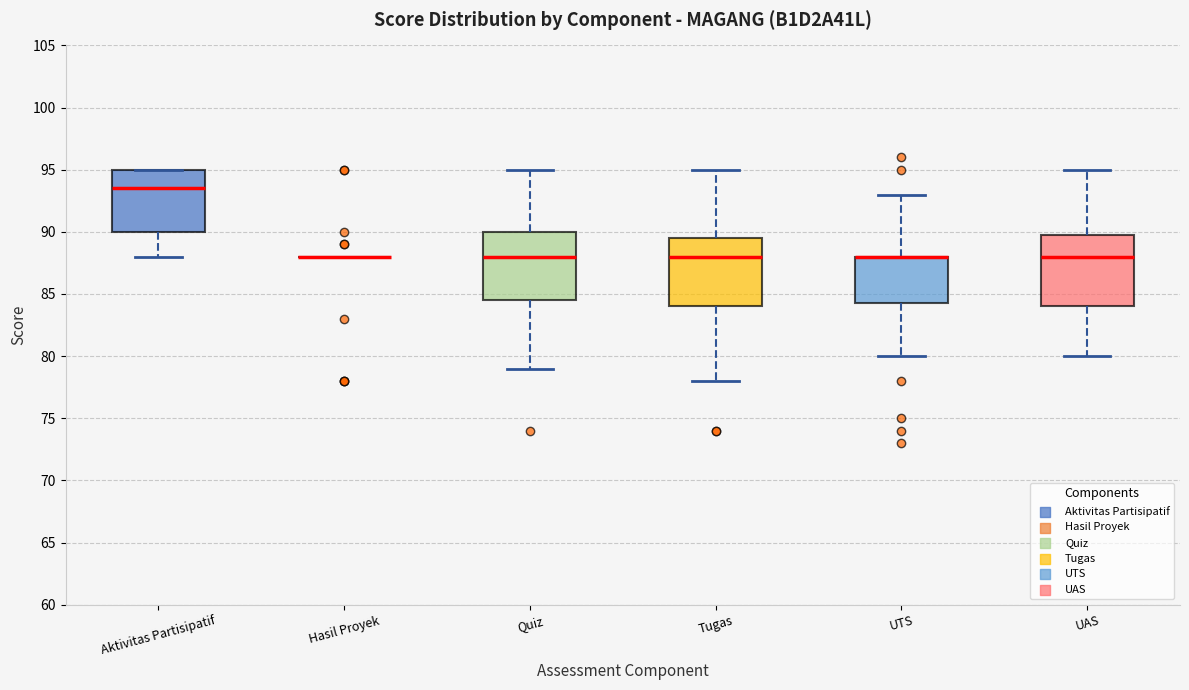

Reading left to right, read every box against the y-axis: the position of its median line, the range the box covers, and the ends of its whiskers. The values are not printed on the chart, so give them approximately, as read against the axis.

Aktivitas Partisipatif: median 93.5, box 90.0 to 95.0, whiskers 88.0 to 95.0
Hasil Proyek: box collapsed to a line at 88.0, whiskers 88.0 to 88.0
Quiz: median 88.0, box 84.5 to 90.0, whiskers 79.0 to 95.0
Tugas: median 88.0, box 84.0 to 89.5, whiskers 78.0 to 95.0
UTS: median 88.0 (drawn on the box's upper edge), box 84.5 to 88.0, whiskers 80.0 to 93.0
UAS: median 88.0, box 84.0 to 90.0, whiskers 80.0 to 95.0